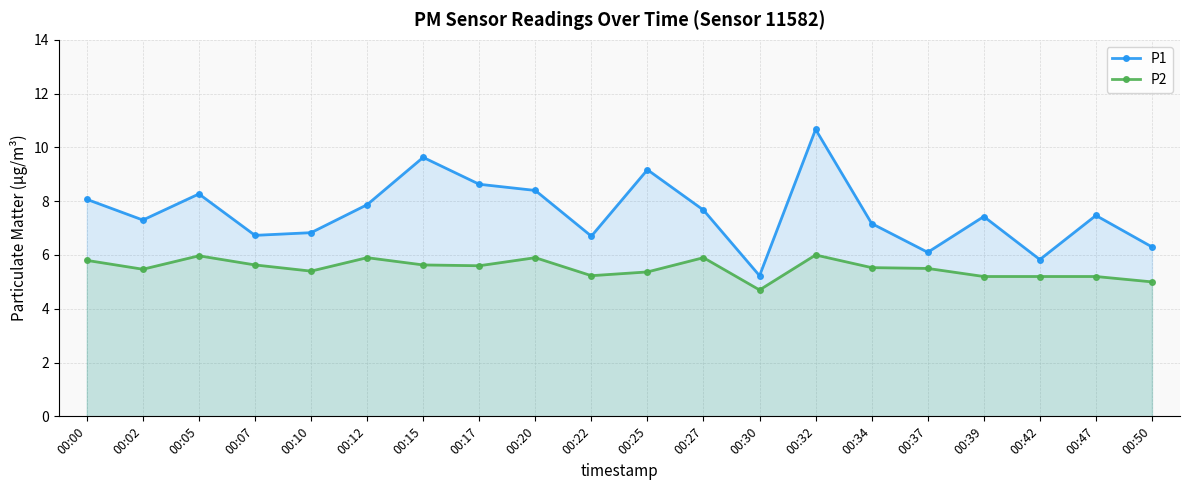

True or false: P2 has more than 0 interior local peaks.

True